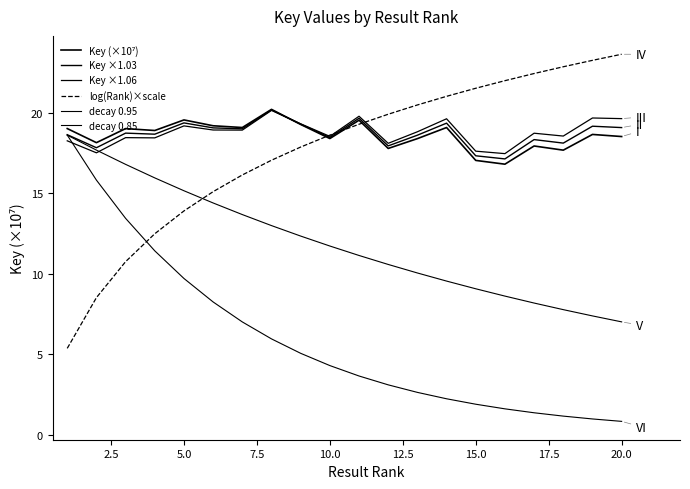

How many lines are shown in the chart?

6